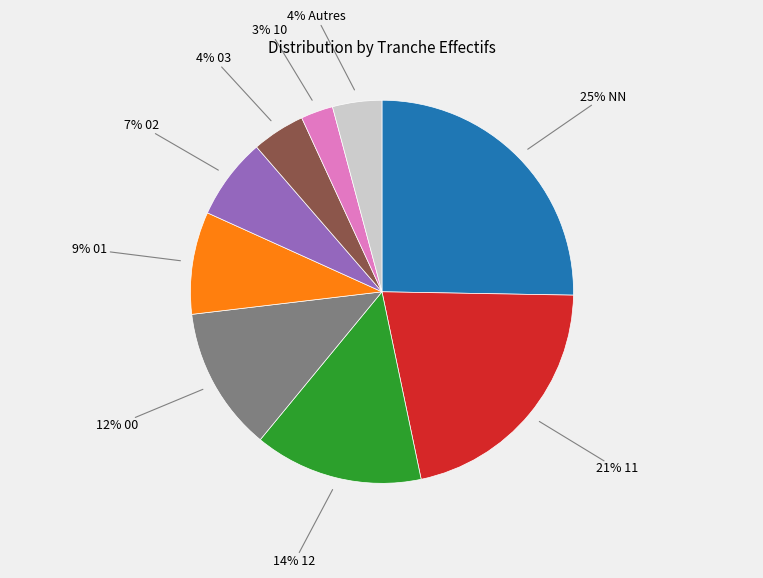

To the nearest percent, what portion does 21% 11 represent?

21%